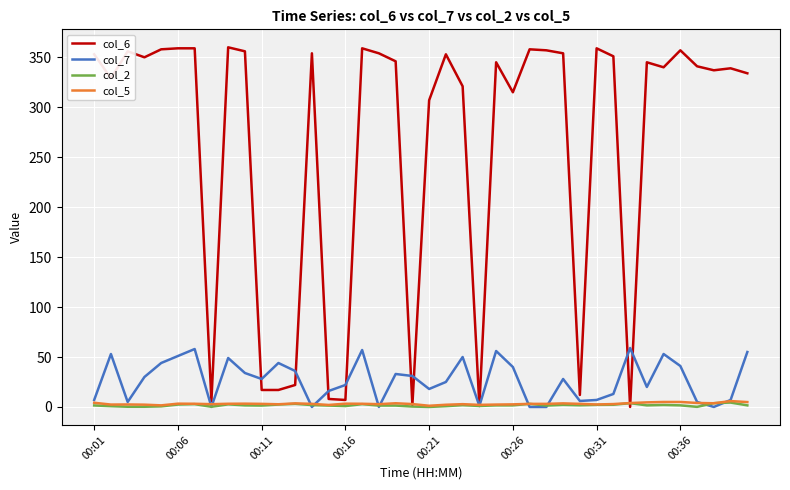

Which series has the largest range (max minus min)?

col_6